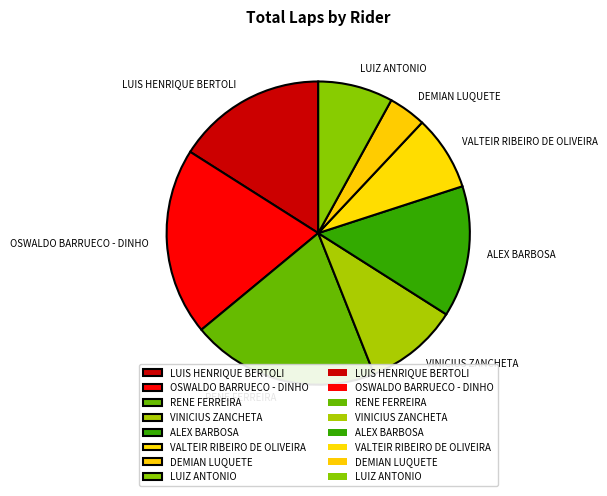

Is the sum of VALTEIR RIBEIRO DE OLIVEIRA and LUIS HENRIQUE BERTOLI greater than half?

No